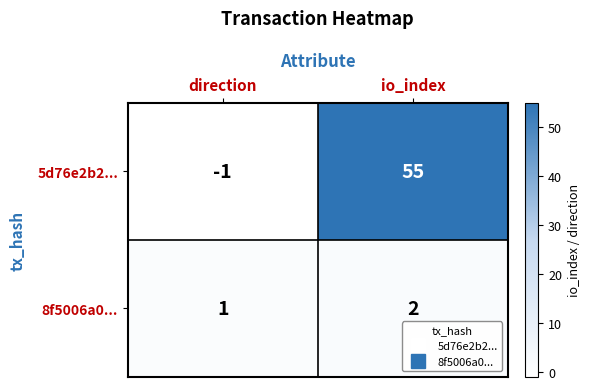

What is the maximum value shown in the chart?

55